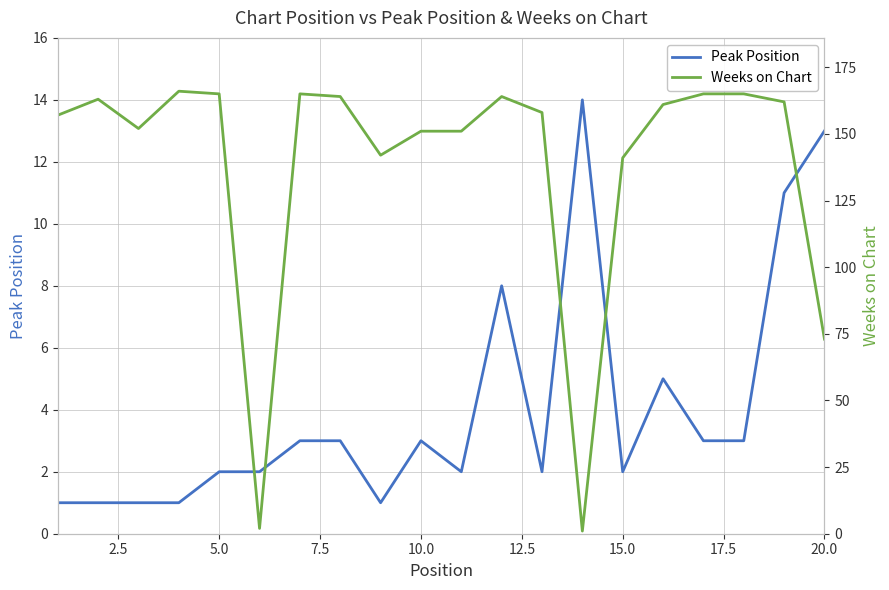

How many interior local peaks does the Weeks on Chart series have?

4